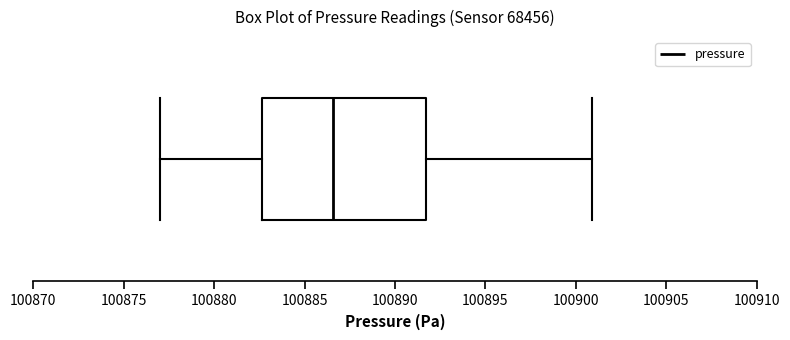

Transcribe this box plot: give where the median line is, the range the box spans, and where the two whiskers end, as read against the x-axis. The values are not printed on the chart, so give them approximately, as read against the axis.

median 100886.5, box 100882.5 to 100891.5, whiskers 100877.0 to 100901.0